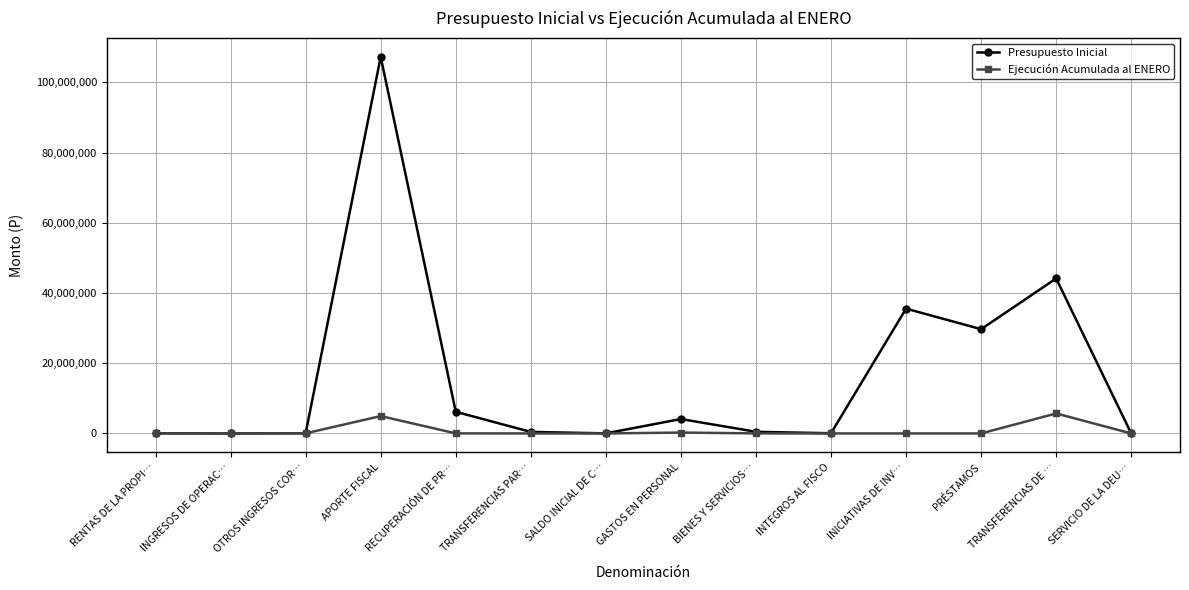

At which category is the sum across all series the highest?

APORTE FISCAL